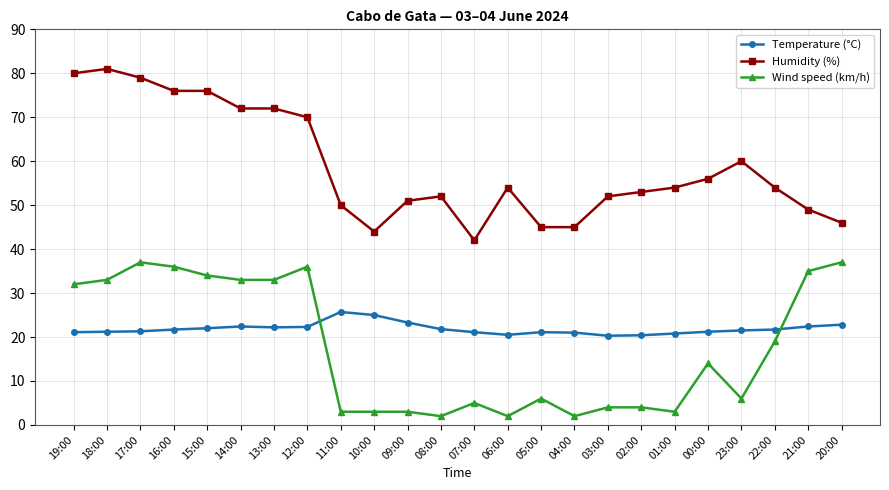

How many data points does each series have?

24